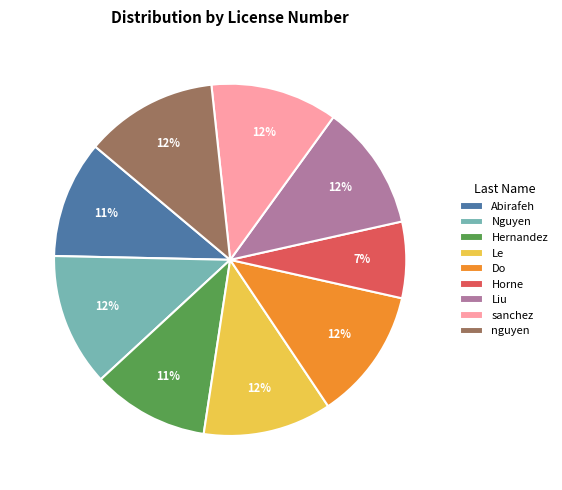

Which has a higher value, nguyen or Hernandez?

nguyen